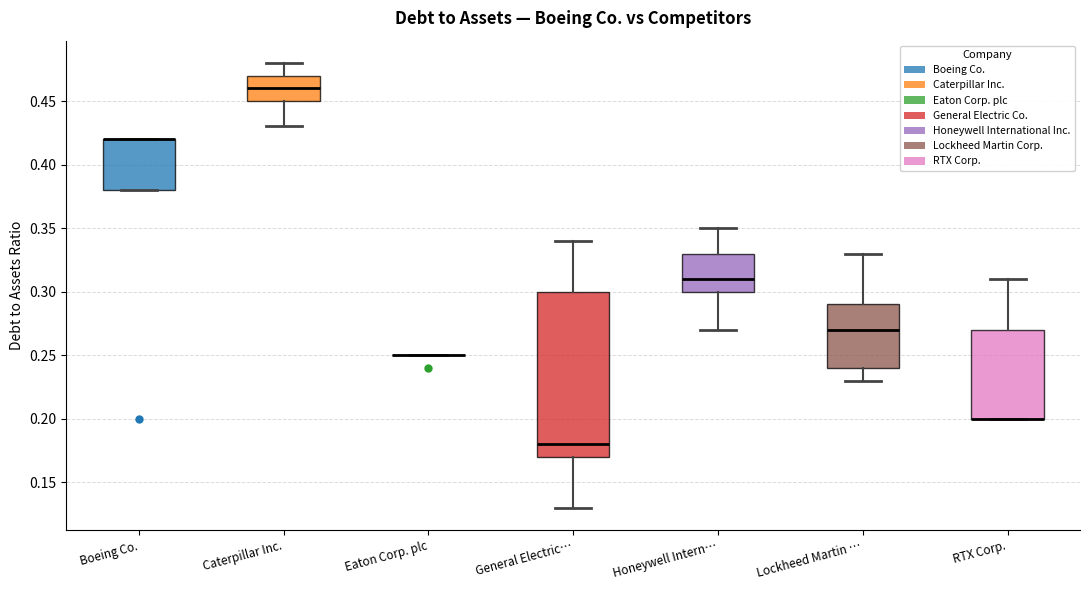

Where does the lower whisker of the box for Caterpillar Inc. end on the y-axis? The values are not printed on the chart, so give them approximately, as read against the axis.

0.43